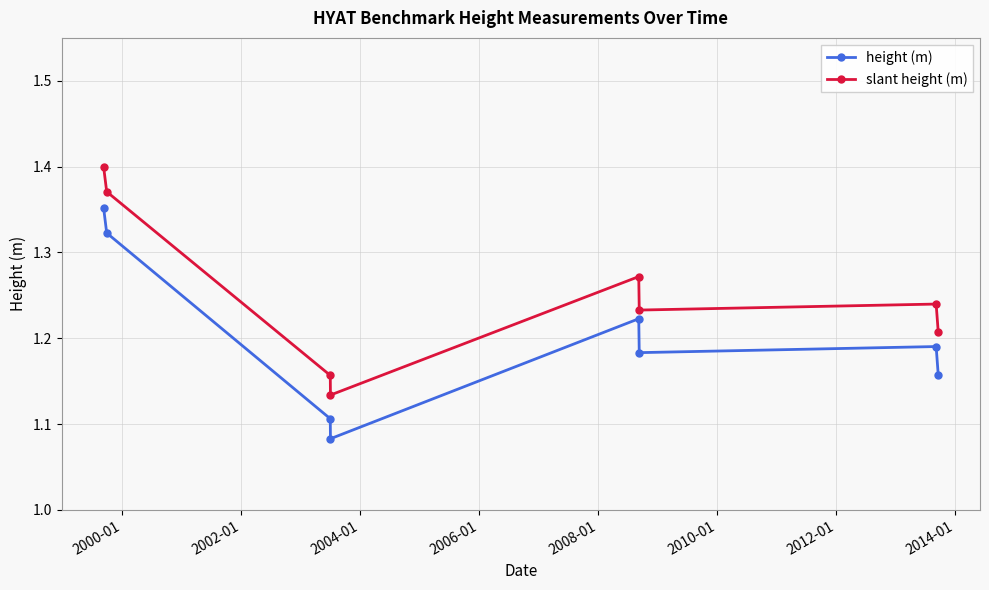

Does the chart have visible grid lines?

Yes